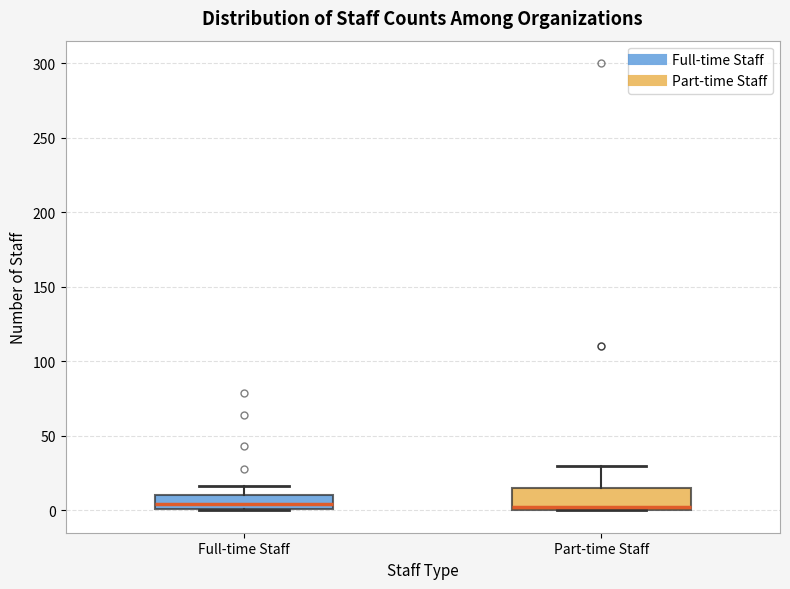

Reading left to right, read every box against the y-axis: the position of its median line, the range the box covers, and the ends of its whiskers. The values are not printed on the chart, so give them approximately, as read against the axis.

Full-time Staff: median 5, box 0 to 10, whiskers 0 to 15
Part-time Staff: median 0 (just above the box's lower edge), box 0 to 15, whiskers 0 to 30